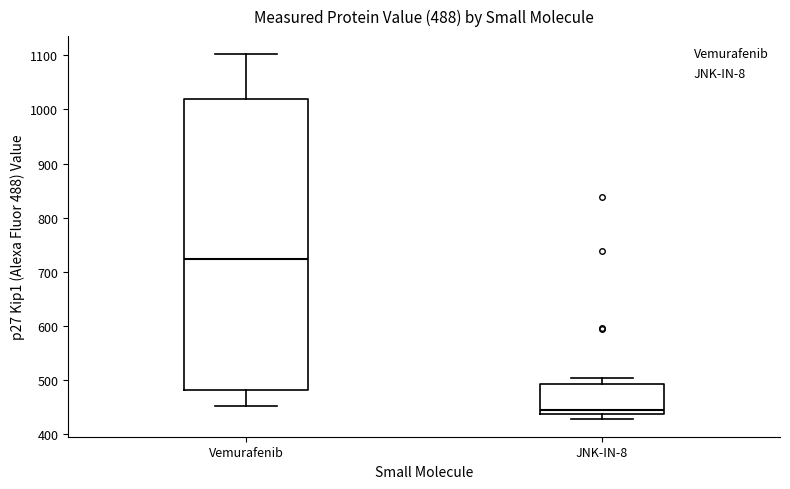

Which box is the tallest, from its lower edge to its upper edge?

Vemurafenib